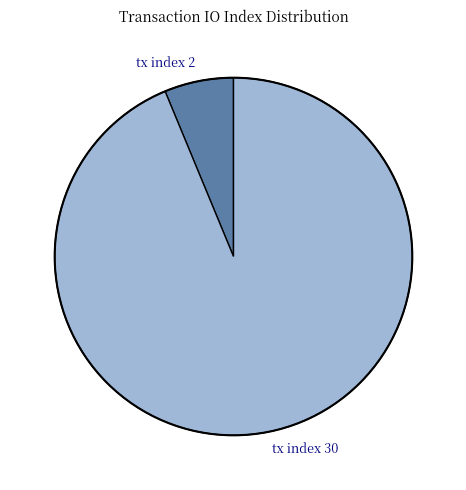

How many segments does this pie chart have?

2